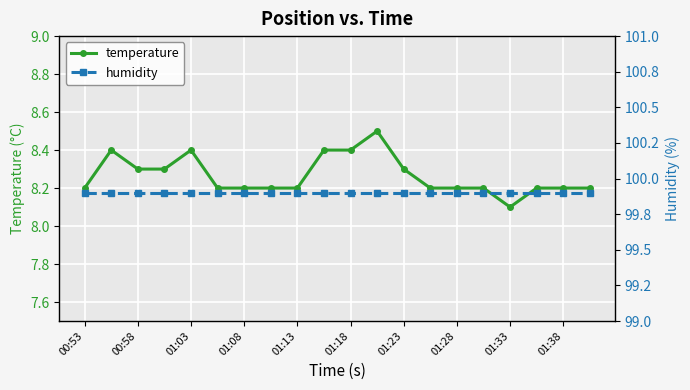

What is the sum of all humidity values?

1998.0